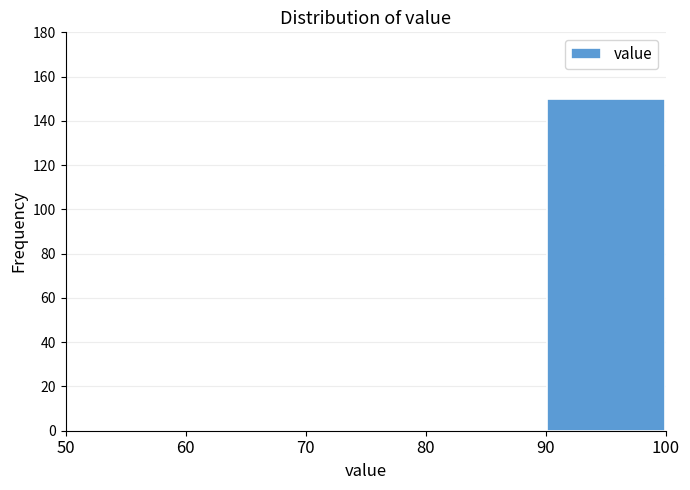

Reading left to right, list every bar in this chart as the range it spans on the x-axis followed by its height. The values are not printed on the chart, so give them approximately, as read against the axis.

50 to 60: 0
60 to 70: 0
70 to 80: 0
80 to 90: 0
90 to 100: 150